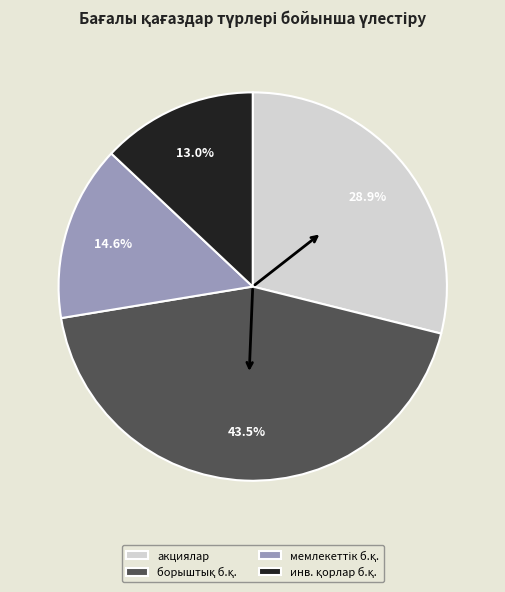

Is there a majority slice in this chart?

No